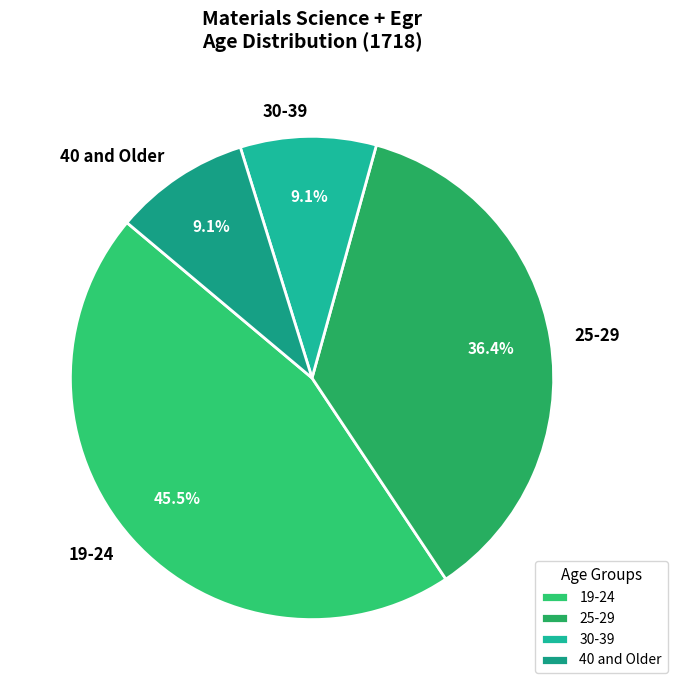

To the nearest percent, what is the difference between the 40 and Older and 25-29 slice percentages?

27%